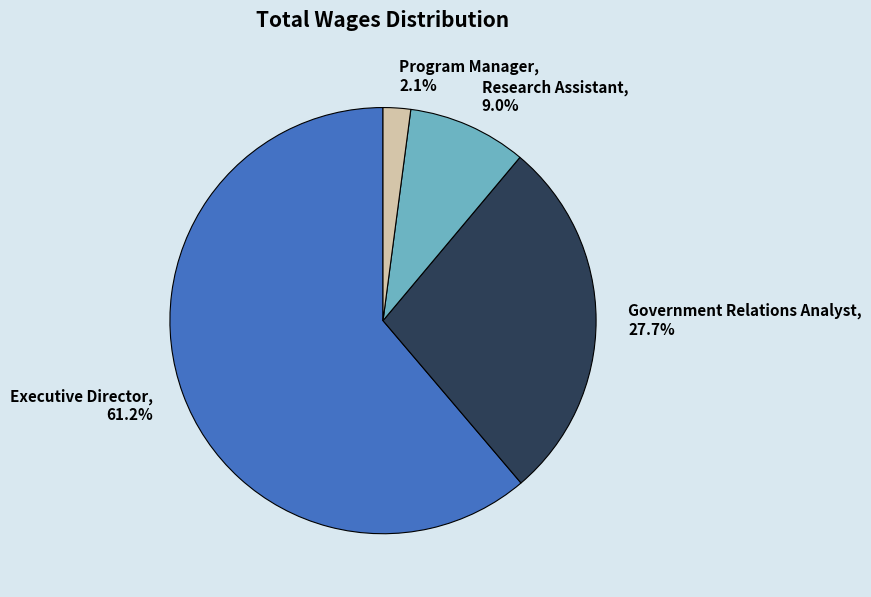

What is the largest slice in the pie chart?

Executive Director